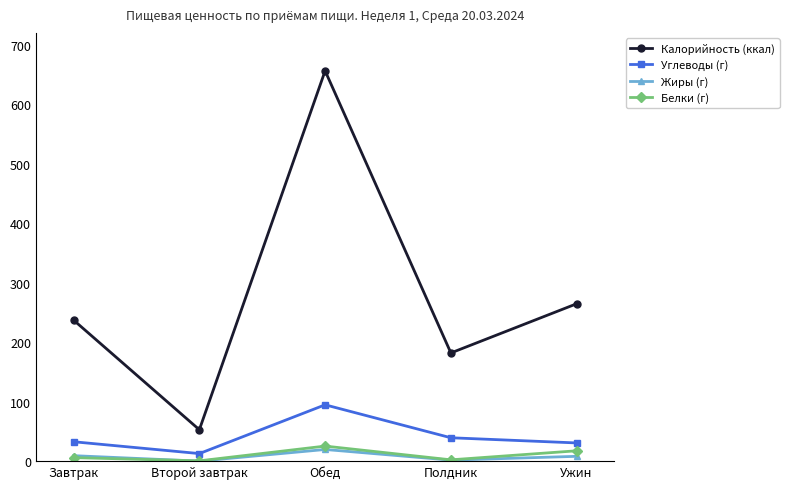

Which series has the widest spread of values?

Калорийность (ккал)